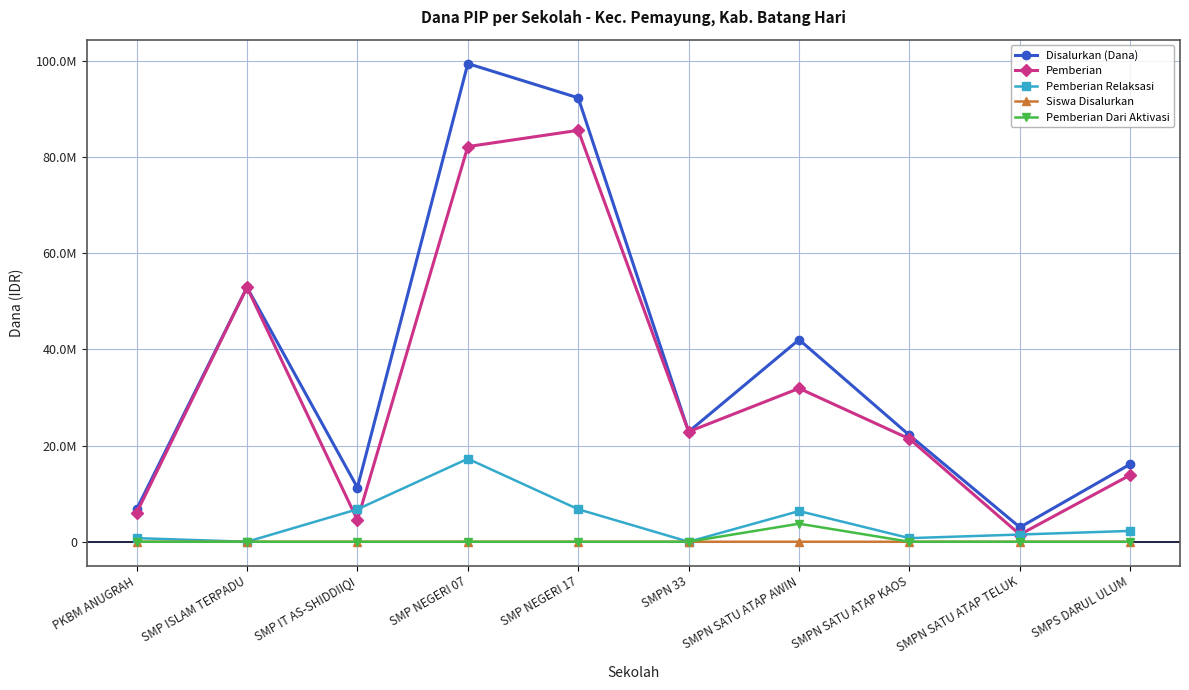

Reading left to right, extract all data points from this chart.

Disalurkan (Dana): PKBM ANUGRAH=6750000	SMP ISLAM TERPADU=52875000	SMP IT AS-SHIDDIIQI=11250000	SMP NEGERI 07=99375000	SMP NEGERI 17=92250000	SMPN 33=22875000	SMPN SATU ATAP AWIN=42000000	SMPN SATU ATAP KAOS=22125000	SMPN SATU ATAP TELUK=3000000	SMPS DARUL ULUM=16125000
Pemberian: PKBM ANUGRAH=6000000	SMP ISLAM TERPADU=52875000	SMP IT AS-SHIDDIIQI=4500000	SMP NEGERI 07=82125000	SMP NEGERI 17=85500000	SMPN 33=22875000	SMPN SATU ATAP AWIN=31875000	SMPN SATU ATAP KAOS=21375000	SMPN SATU ATAP TELUK=1500000	SMPS DARUL ULUM=13875000
Pemberian Relaksasi: PKBM ANUGRAH=750000	SMP ISLAM TERPADU=0	SMP IT AS-SHIDDIIQI=6750000	SMP NEGERI 07=17250000	SMP NEGERI 17=6750000	SMPN 33=0	SMPN SATU ATAP AWIN=6375000	SMPN SATU ATAP KAOS=750000	SMPN SATU ATAP TELUK=1500000	SMPS DARUL ULUM=2250000
Siswa Disalurkan: PKBM ANUGRAH=10	SMP ISLAM TERPADU=85	SMP IT AS-SHIDDIIQI=15	SMP NEGERI 07=155	SMP NEGERI 17=159	SMPN 33=36	SMPN SATU ATAP AWIN=66	SMPN SATU ATAP KAOS=36	SMPN SATU ATAP TELUK=4	SMPS DARUL ULUM=23
Pemberian Dari Aktivasi: PKBM ANUGRAH=0	SMP ISLAM TERPADU=0	SMP IT AS-SHIDDIIQI=0	SMP NEGERI 07=0	SMP NEGERI 17=0	SMPN 33=0	SMPN SATU ATAP AWIN=3750000	SMPN SATU ATAP KAOS=0	SMPN SATU ATAP TELUK=0	SMPS DARUL ULUM=0